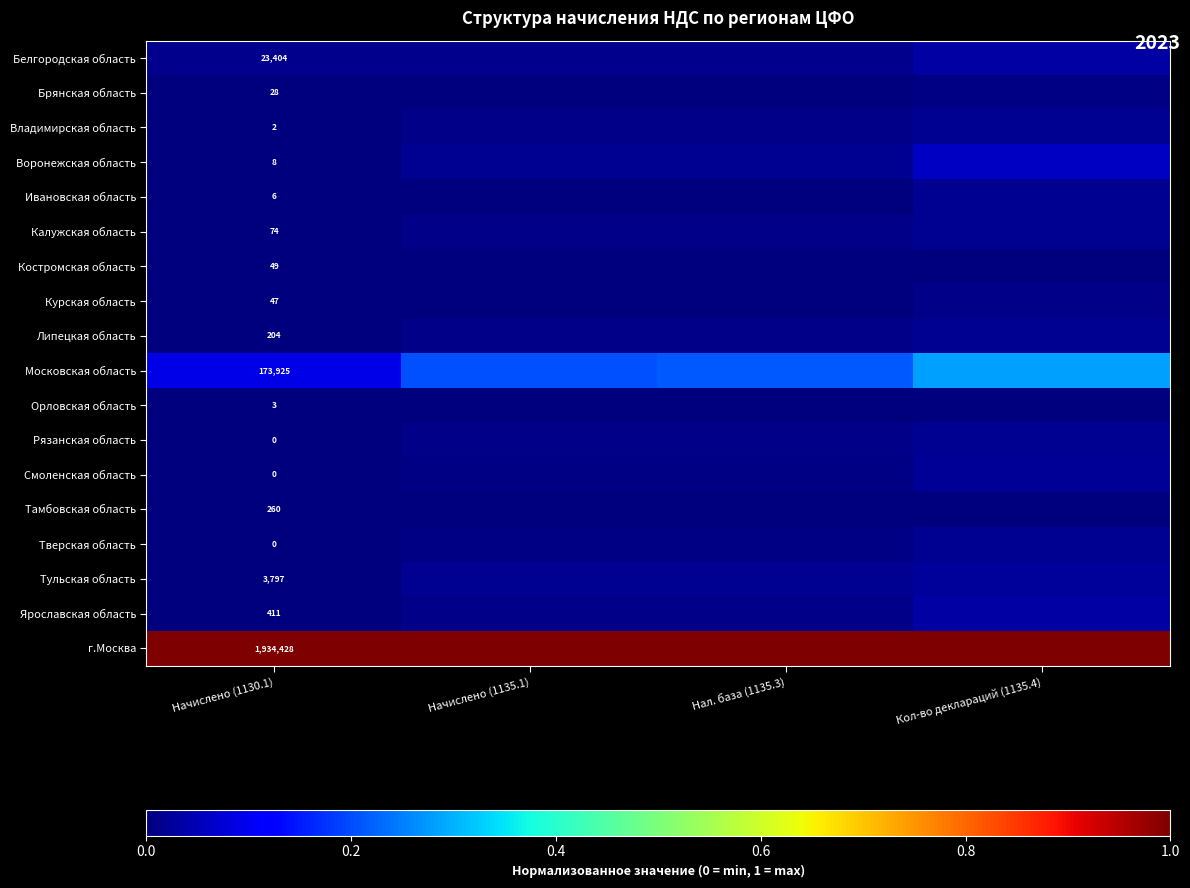

At Начислено (1135.1), list the series in order from smallest to largest.

Орловская область, Костромская область, Тамбовская область, Ивановская область, Курская область, Брянская область, Тверская область, Смоленская область, Владимирская область, Рязанская область, Липецкая область, Калужская область, Ярославская область, Белгородская область, Воронежская область, Тульская область, Московская область, г.Москва